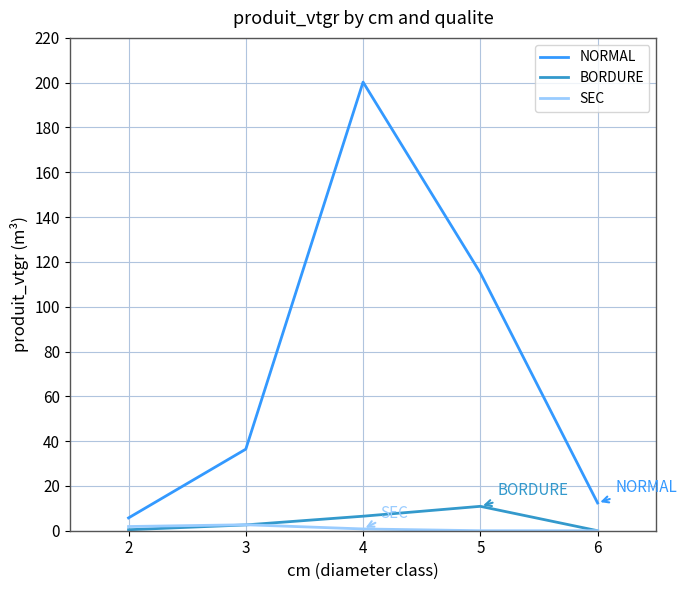

How many categories are shown in the chart?

5